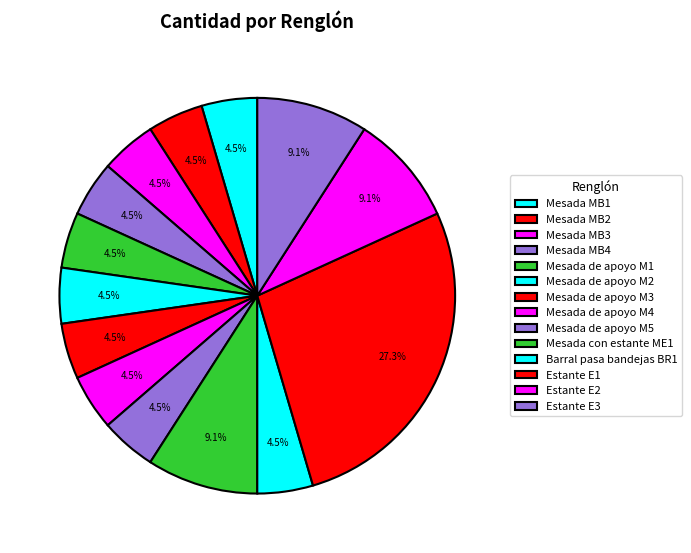

How many segments does this pie chart have?

14